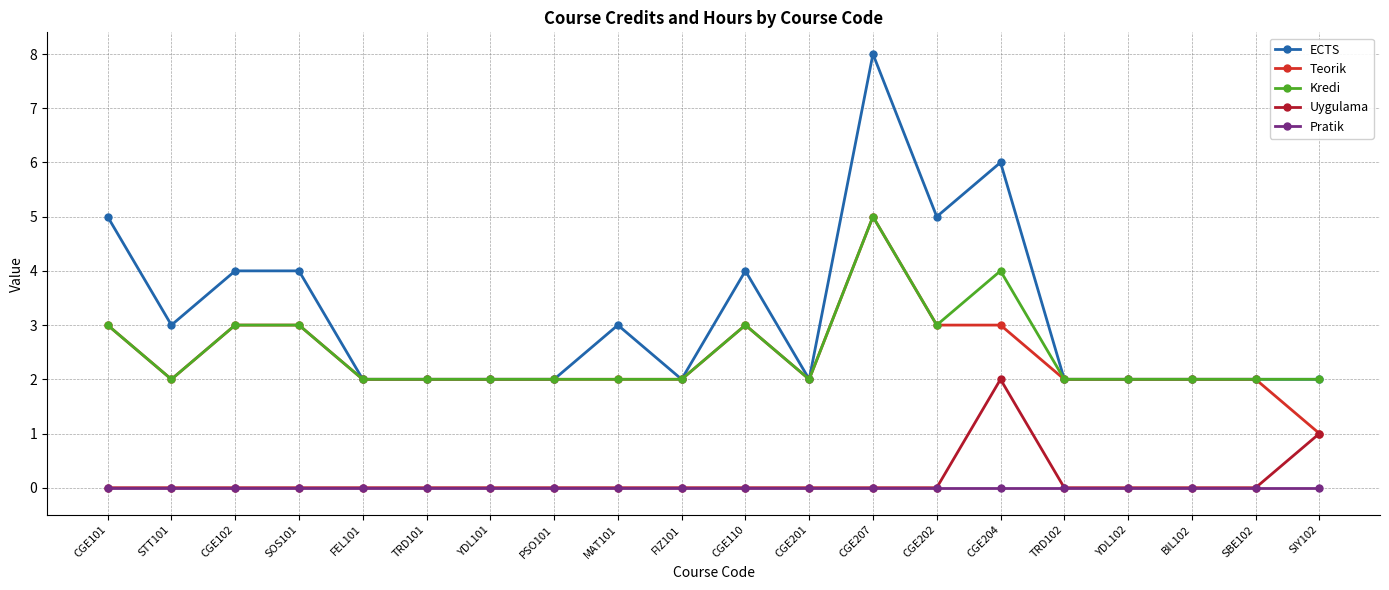

Read the Kredi value at MAT101.

2